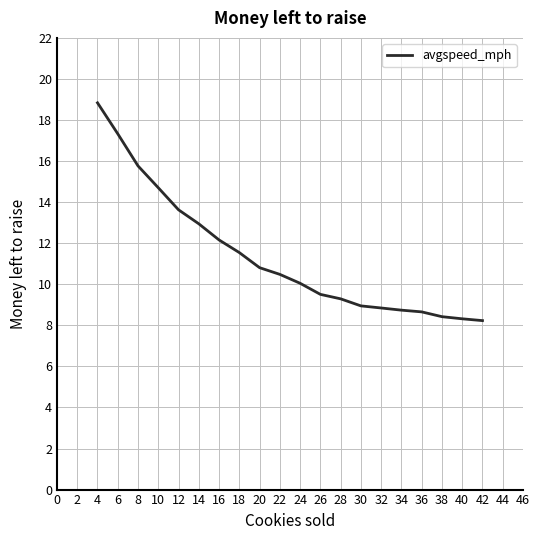

How many distinct data groups are displayed?

1